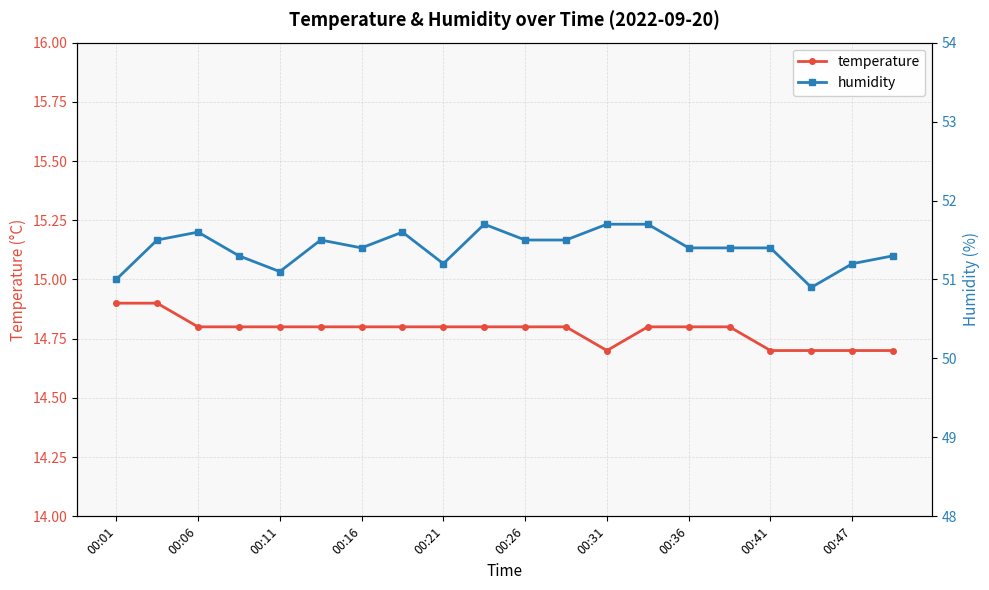

Reading right to left, transcribe all the data shown in this chart.

temperature: 14.7	14.7	14.7	14.7	14.8	14.8	14.8	14.7	14.8	14.8	14.8	14.8	14.8	14.8	14.8	14.8	14.8	14.8	14.9	14.9
humidity: 51.3	51.2	50.9	51.4	51.4	51.4	51.7	51.7	51.5	51.5	51.7	51.2	51.6	51.4	51.5	51.1	51.3	51.6	51.5	51.0